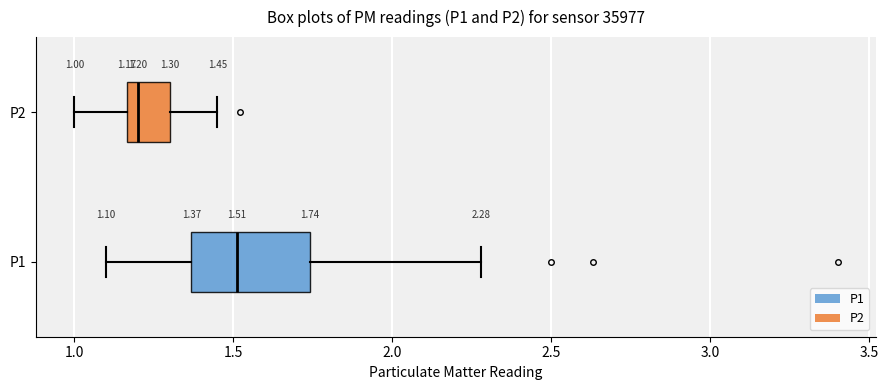

Which box is the widest, from its left edge to its right edge?

P1